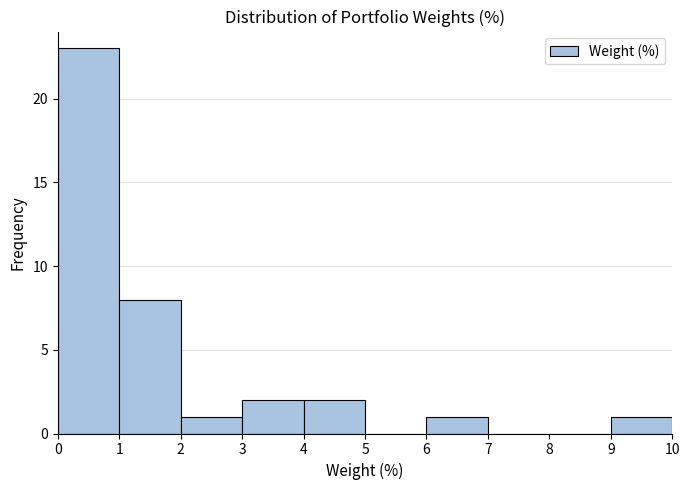

Over which range of the x-axis is the bar tallest?

0 to 1